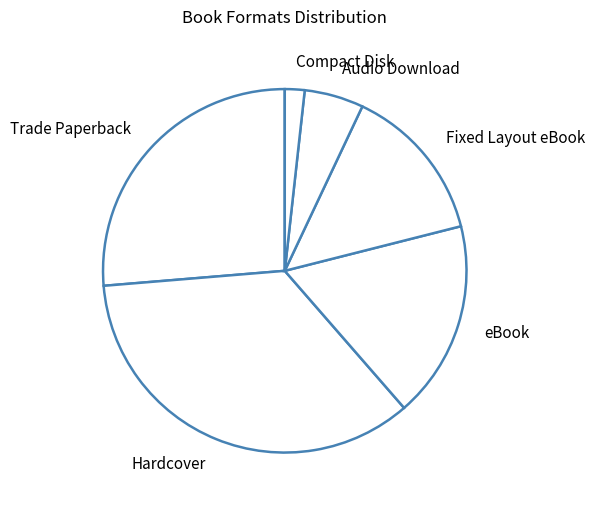

Is there a majority slice in this chart?

No